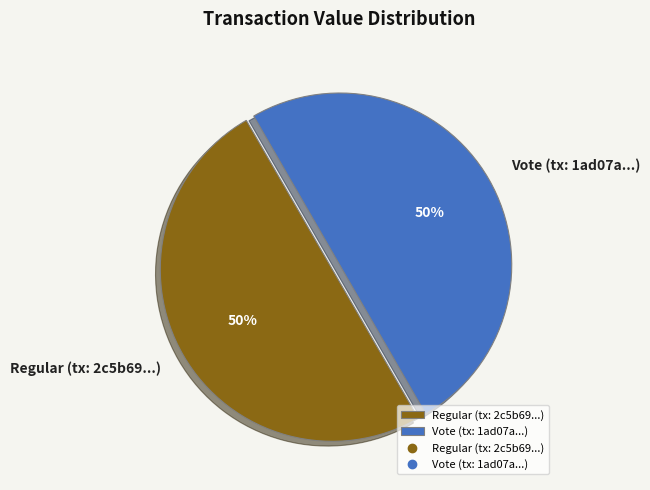

Count the number of slices in the pie.

2